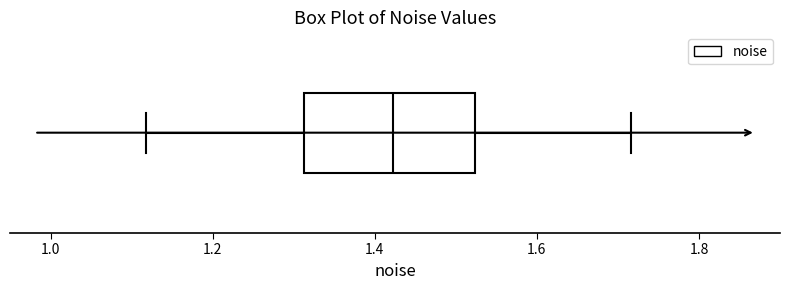

Transcribe this box plot: give where the median line is, the range the box spans, and where the two whiskers end, as read against the x-axis. The values are not printed on the chart, so give them approximately, as read against the axis.

median 1.42, box 1.32 to 1.52, whiskers 1.12 to 1.72